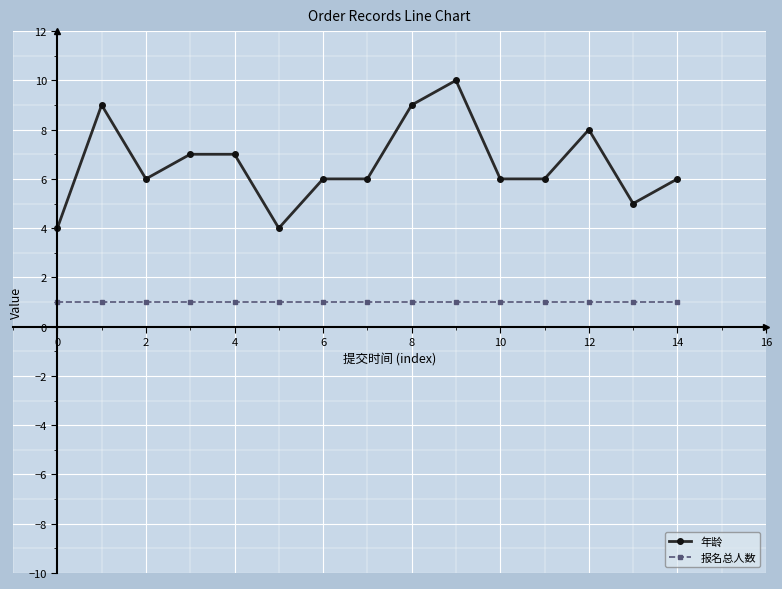

True or false: 报名总人数 and 年龄 cross at least once.

False